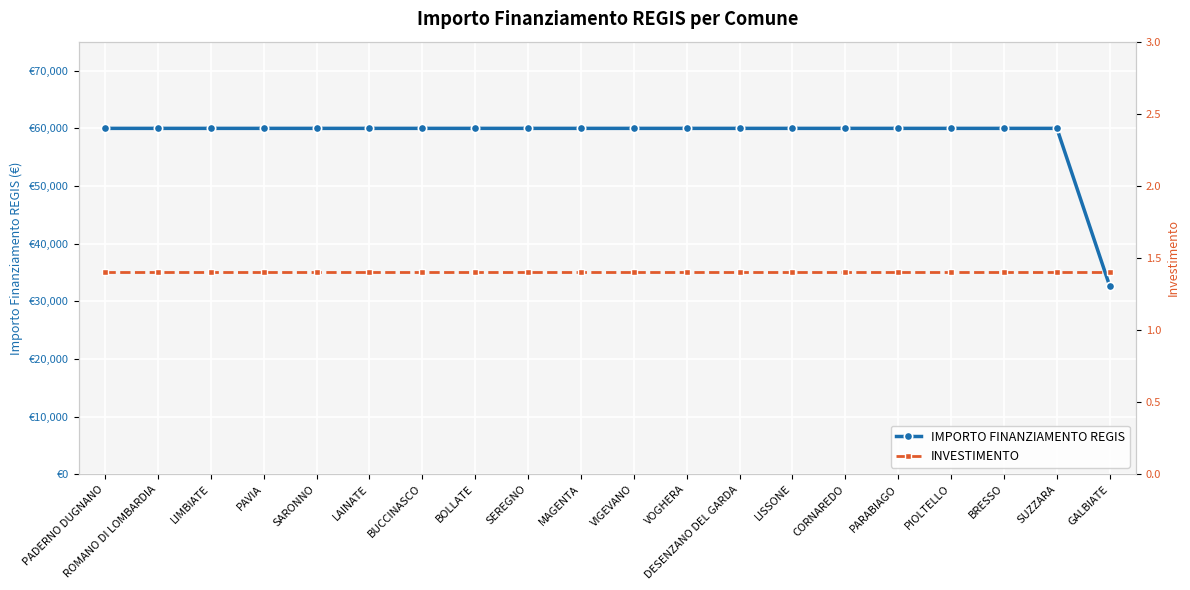

Which category has the highest value across all series?

PADERNO DUGNANO